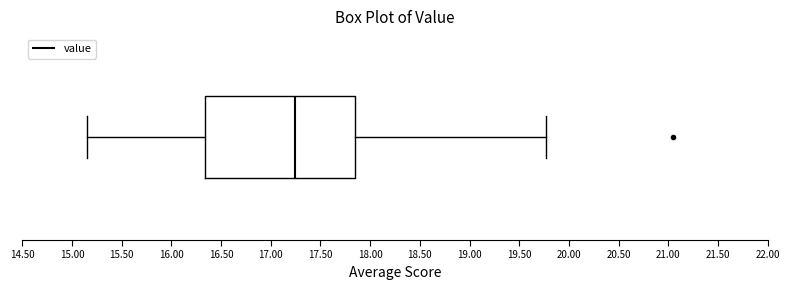

Transcribe this box plot: give where the median line is, the range the box spans, and where the two whiskers end, as read against the x-axis. The values are not printed on the chart, so give them approximately, as read against the axis.

median 17.25, box 16.35 to 17.85, whiskers 15.15 to 19.75